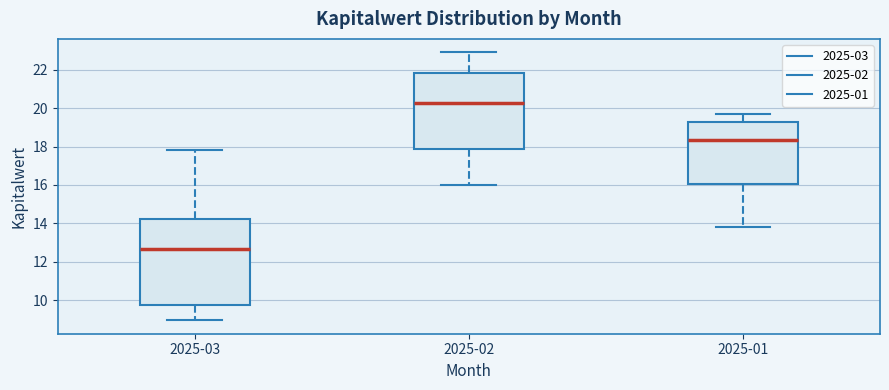

Which box's median line is the lowest?

2025-03